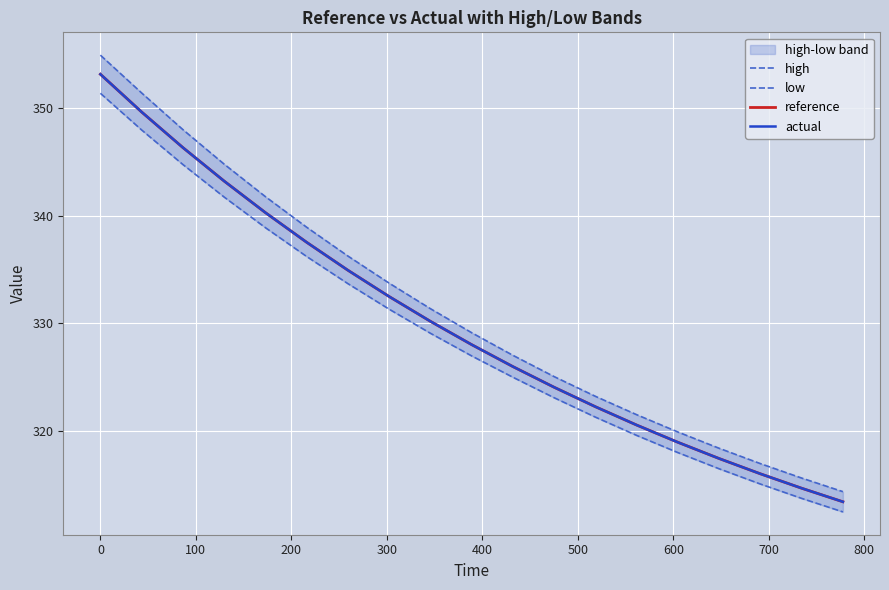

What is the lowest value of the actual series?

313.4